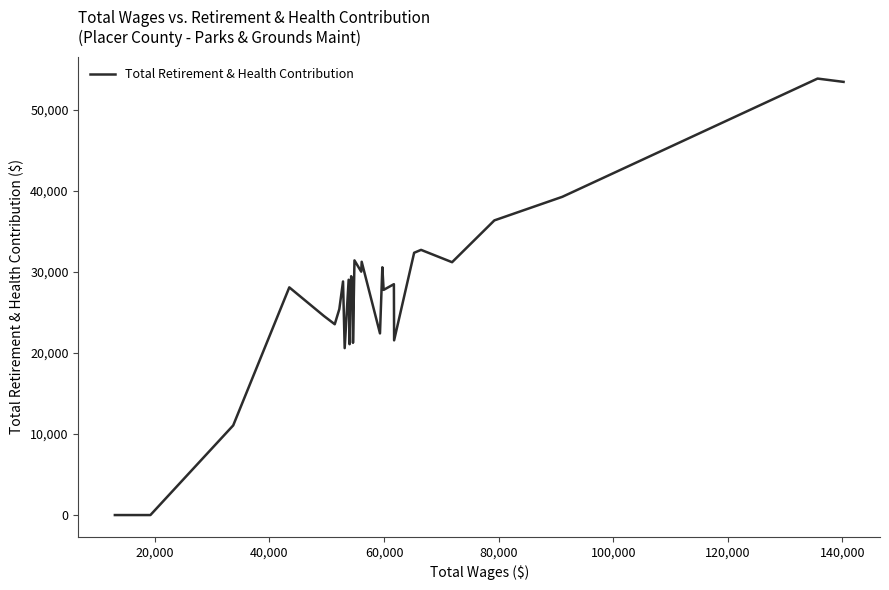

What is the difference between the maximum and minimum values?

53845